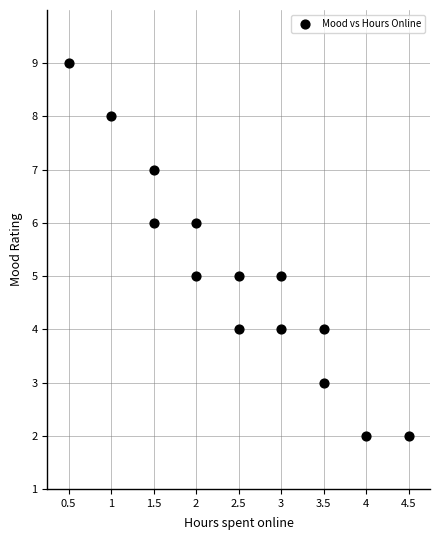

What is the range of Y values (max minus min)?

7